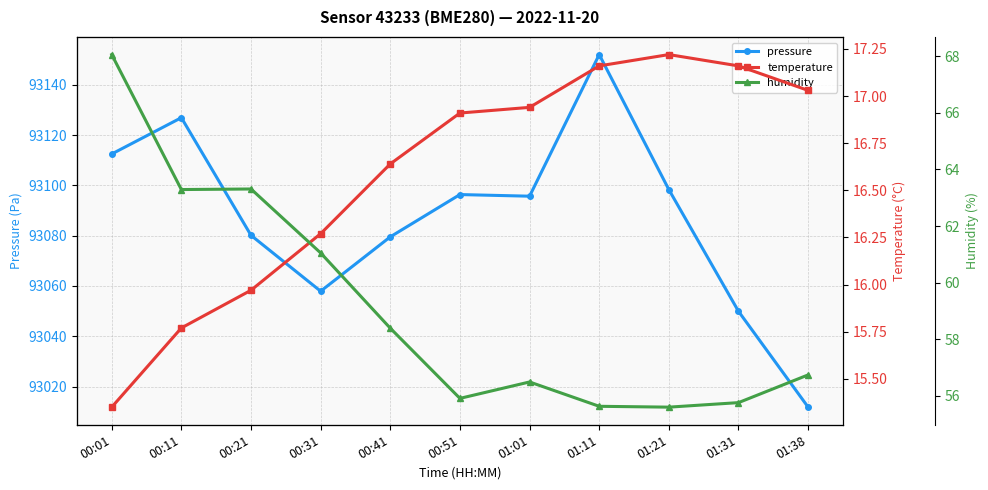

Which series has the widest spread of values?

pressure